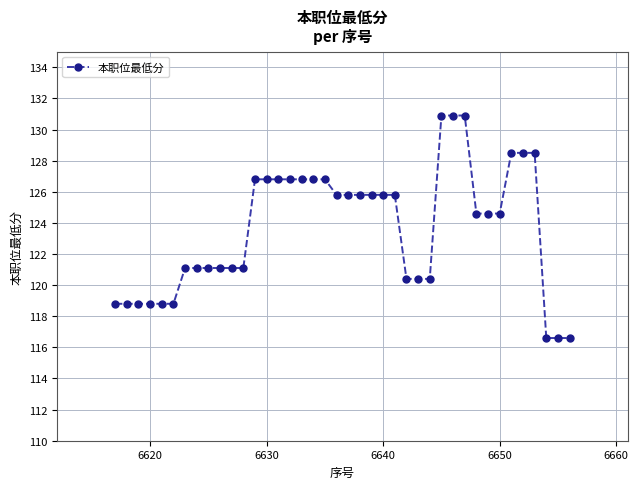

What is the sum of all values?

4944.8